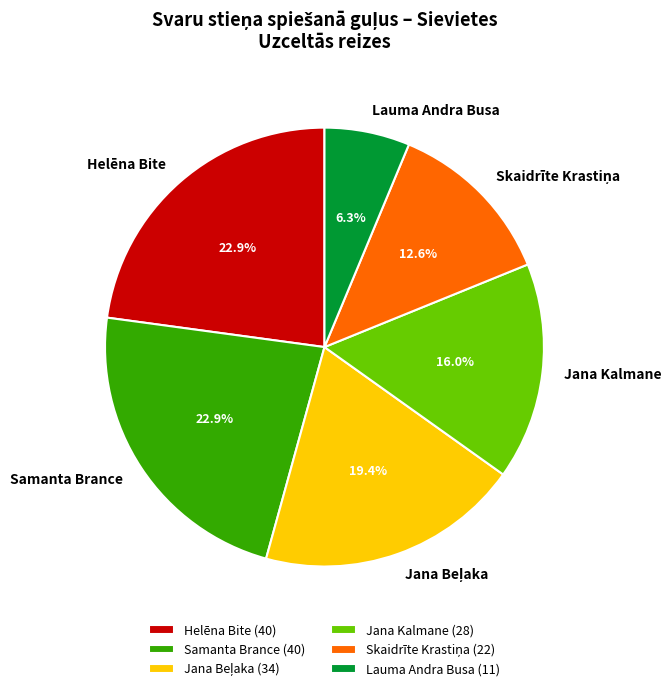

What is the ratio of the value at Jana Kalmane to the value at Helēna Bite?

0.7